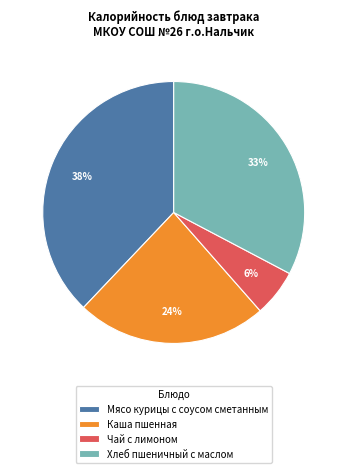

True or false: Каша пшенная accounts for 9% of the total.

False